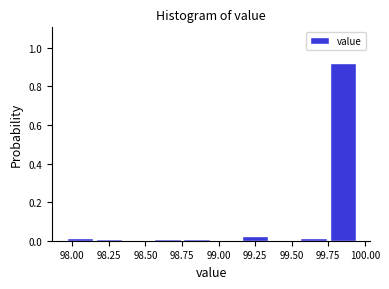

Reading left to right, list every bar in this chart as the range it spans on the x-axis followed by its height. The values are not printed on the chart, so give them approximately, as read against the axis.

97.95 to 98.15: under 0.02
98.15 to 98.35: under 0.02
98.35 to 98.55: 0
98.55 to 98.75: under 0.02
98.75 to 98.95: under 0.02
98.95 to 99.15: 0
99.15 to 99.35: 0.02
99.35 to 99.55: 0
99.55 to 99.75: under 0.02
99.75 to 99.95: 0.92